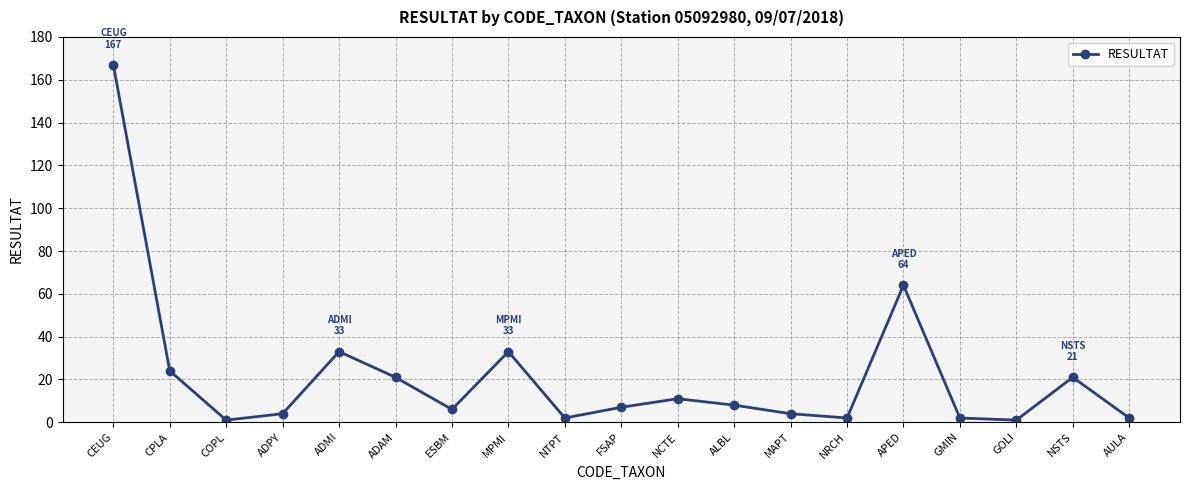

How many series are shown in this chart?

1